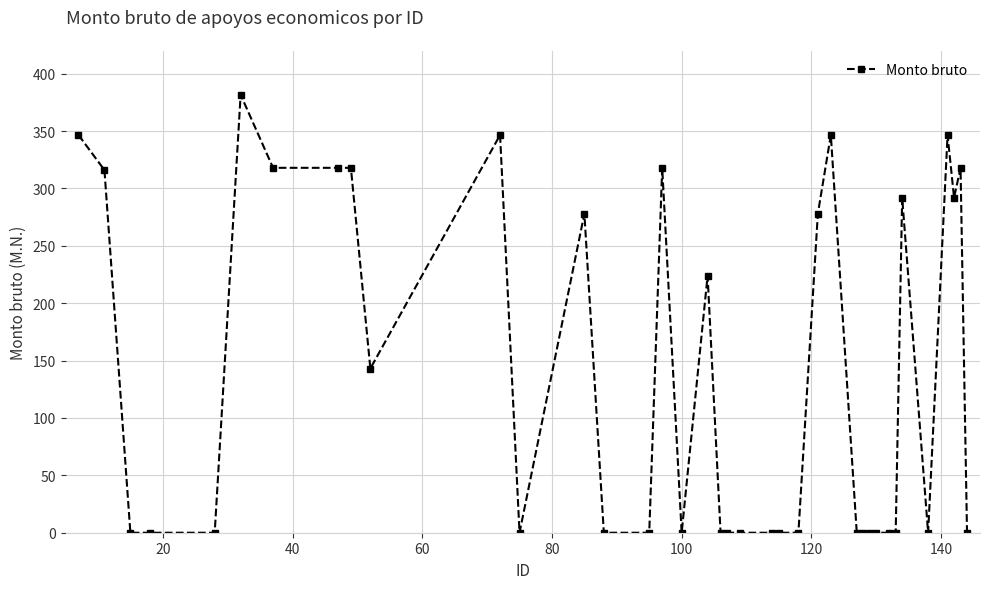

How many series are shown in this chart?

1